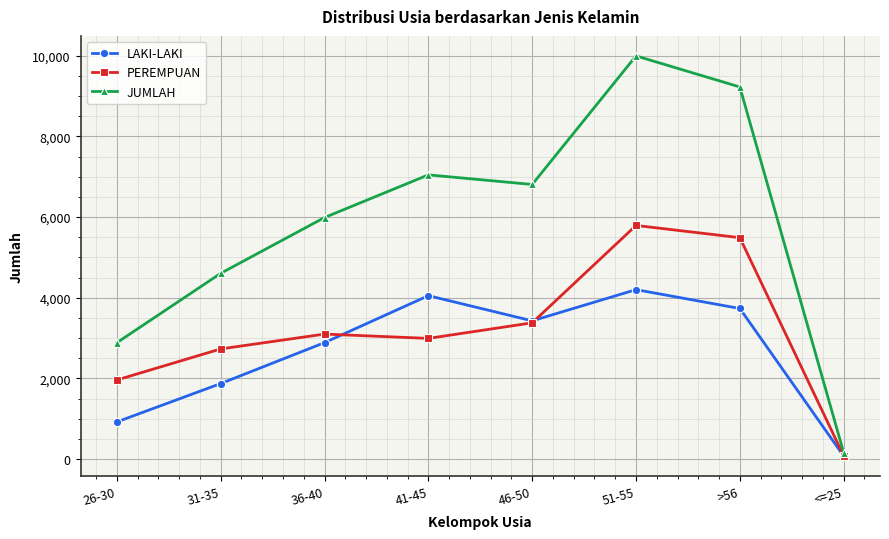

At how many categories does at least one series exceed 1801?

7